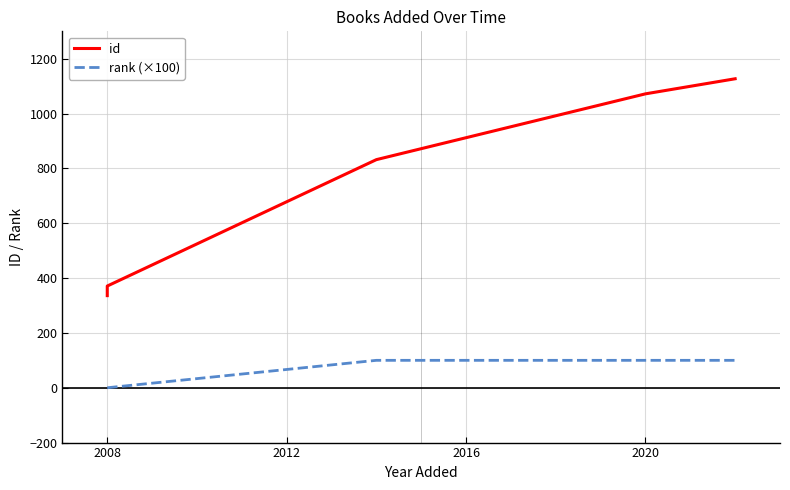

What is the highest value of the id series?

1127